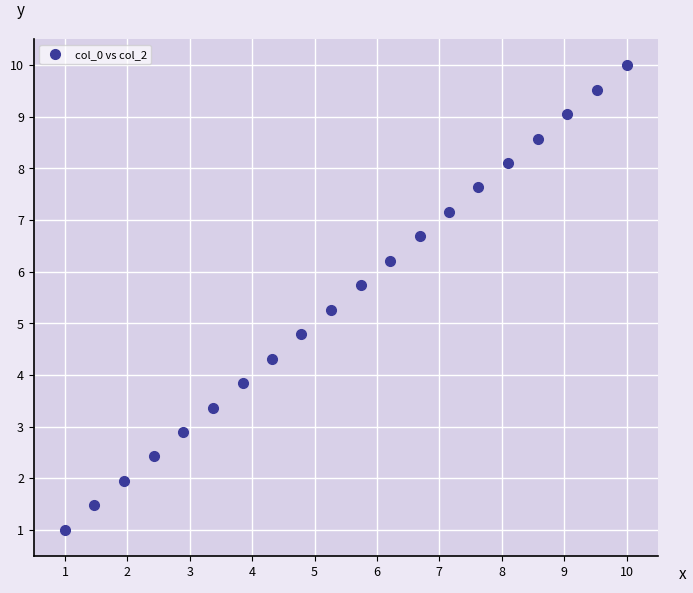

What is the range of Y values (max minus min)?

9.0